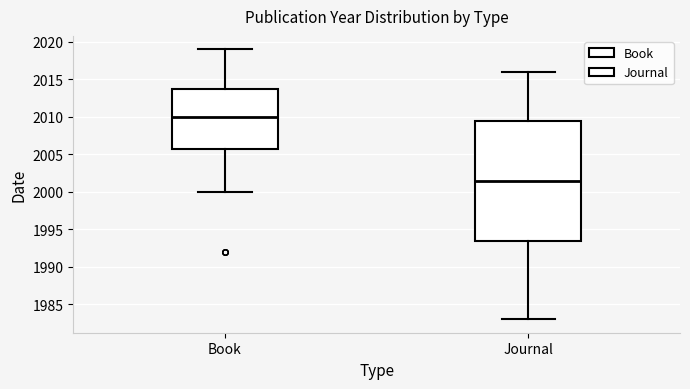

Where does the lower whisker of the box for Journal end on the y-axis? The values are not printed on the chart, so give them approximately, as read against the axis.

1983.0